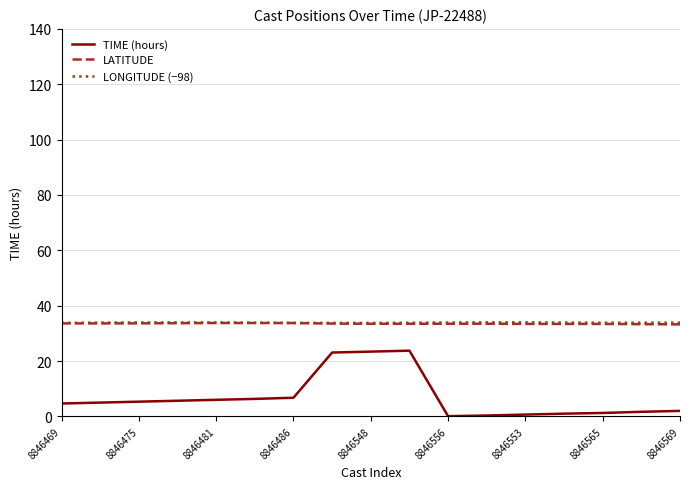

True or false: TIME (hours) and LATITUDE cross at least once.

False